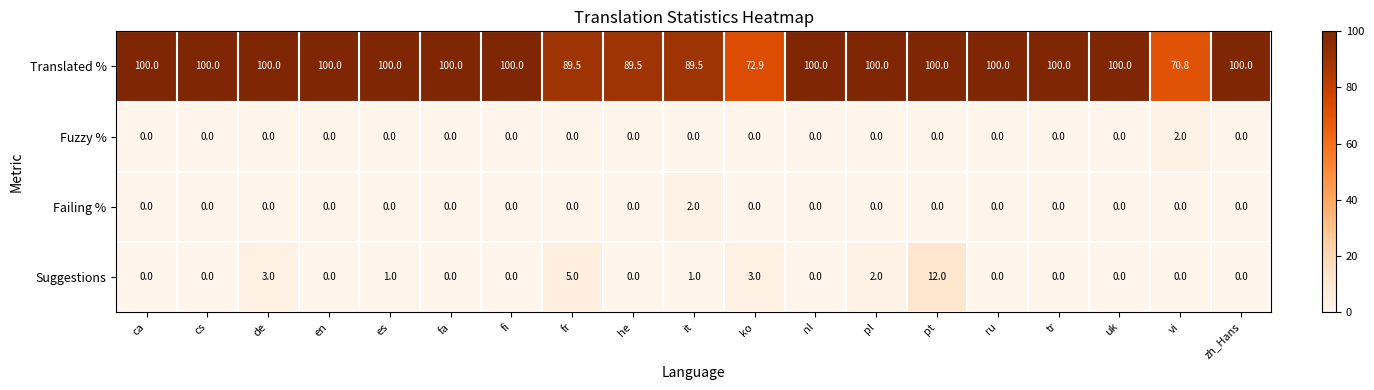

Between he and tr, which series saw the biggest shift?

Translated %